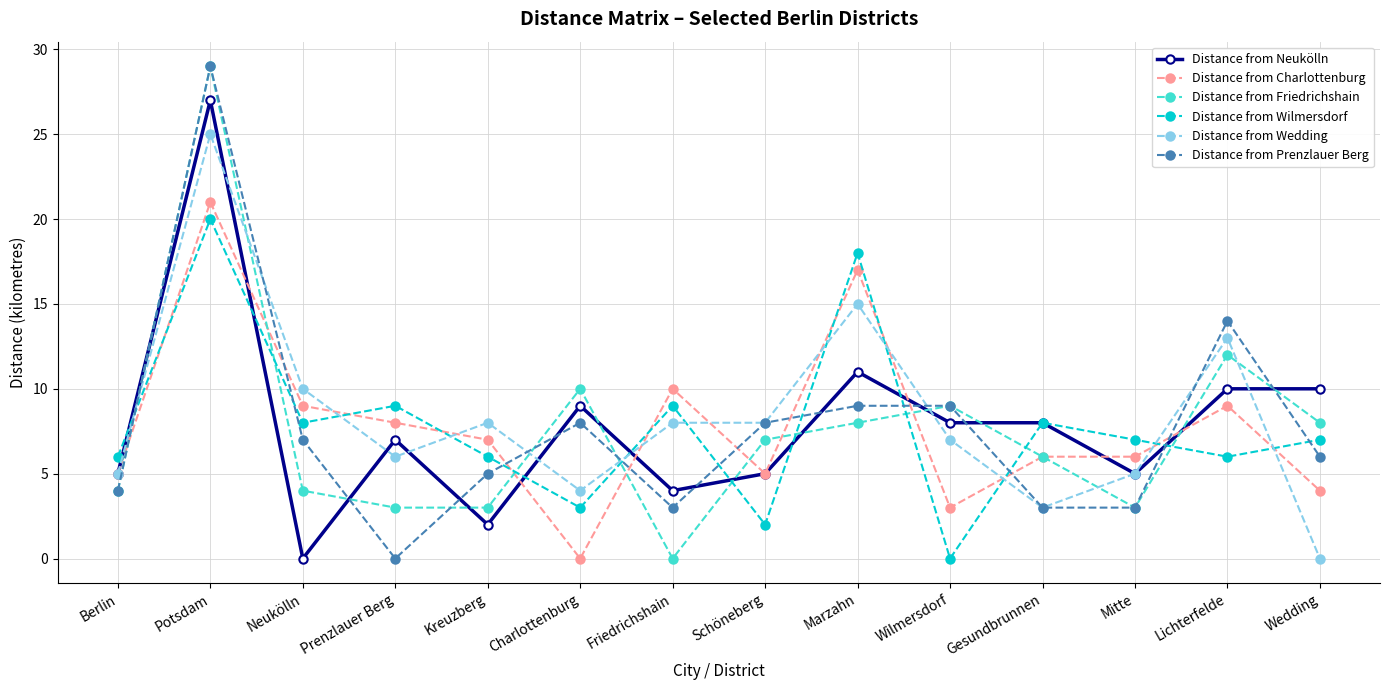

How many categories are shown in the chart?

14